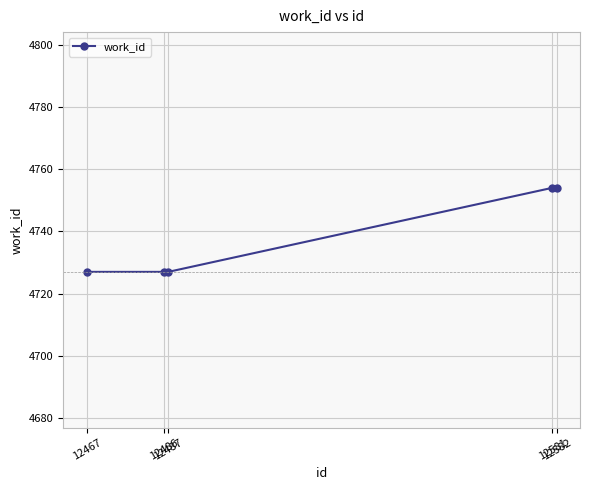

The value at 12467 is 4727. True or false?

True